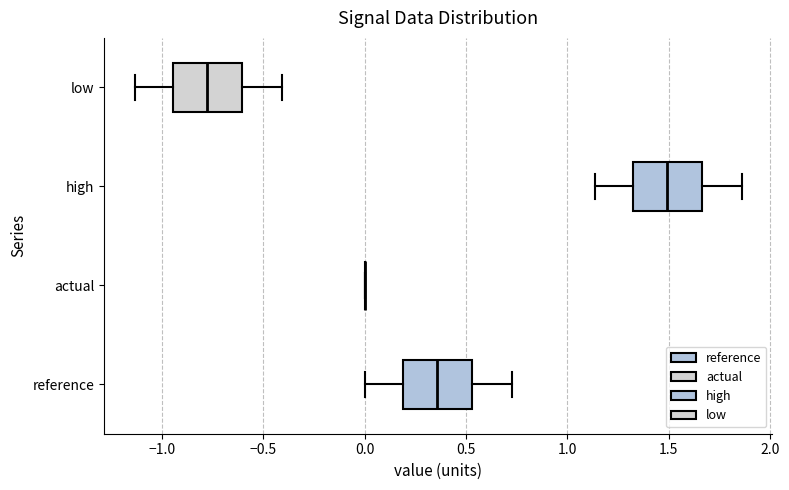

Reading bottom to top, read every box against the x-axis: the position of its median line, the range the box covers, and the ends of its whiskers. The values are not printed on the chart, so give them approximately, as read against the axis.

reference: median 0.35, box 0.20 to 0.55, whiskers 0.00 to 0.75
actual: box collapsed to a line at 0.00, whiskers 0.00 to 0.00
high: median 1.50, box 1.30 to 1.65, whiskers 1.15 to 1.85
low: median -0.80, box -0.95 to -0.60, whiskers -1.15 to -0.40